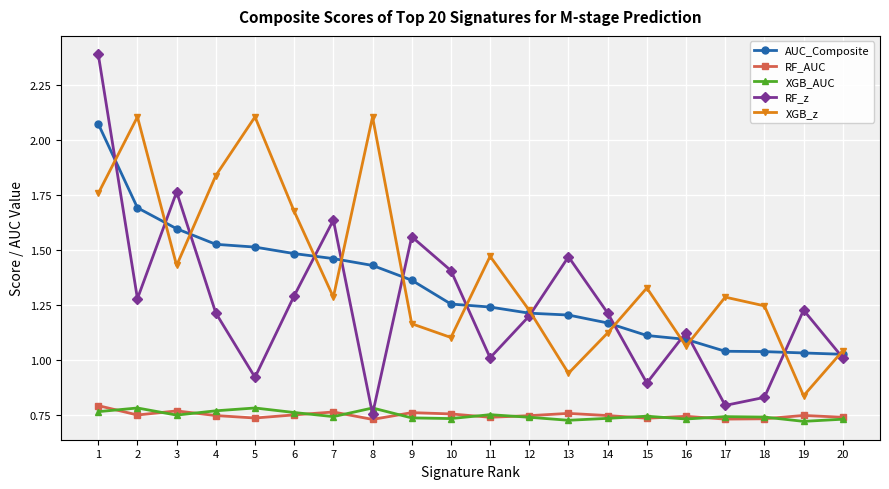

The XGB_z series shows 0.9 at 6. True or false?

False